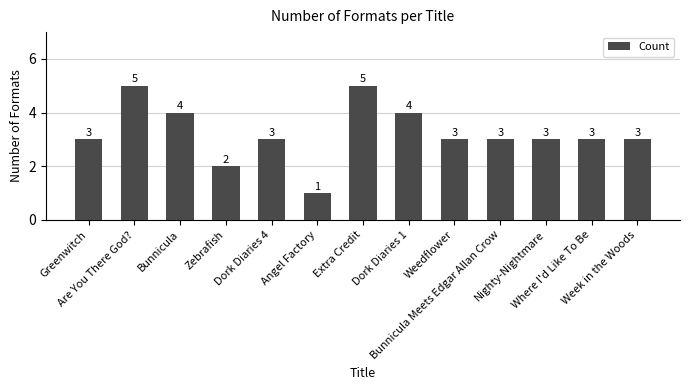

What is the value of the 12th bar from the left?

3